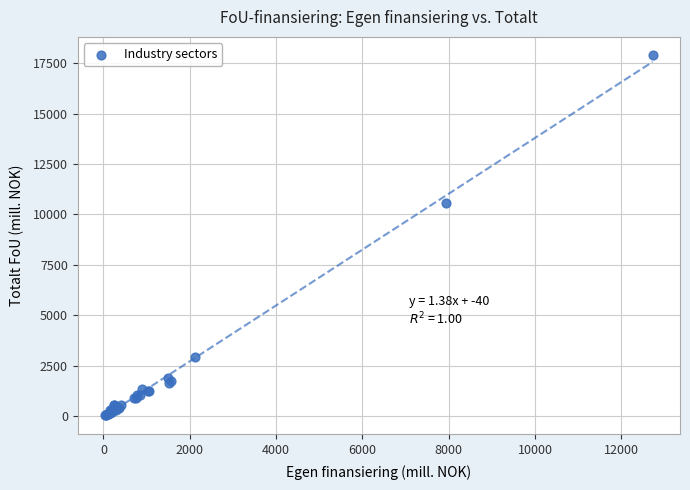

What Y value in the scatter plot is closest to 8976?

10577.1